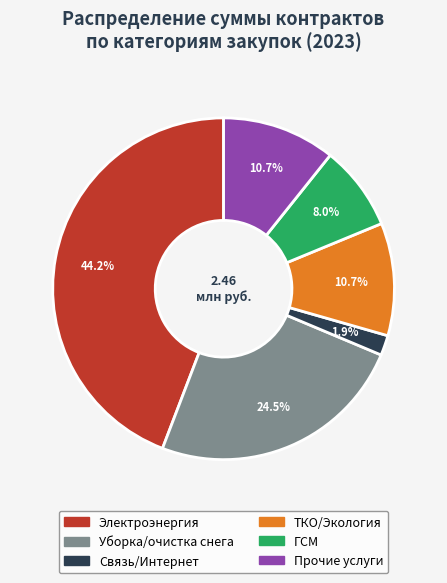

Count the number of slices in the pie.

6